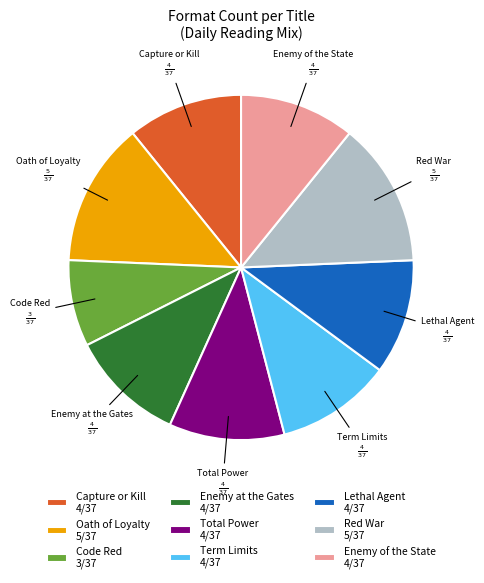

The Capture or Kill 4/37 slice represents 25% of the pie. True or false?

False